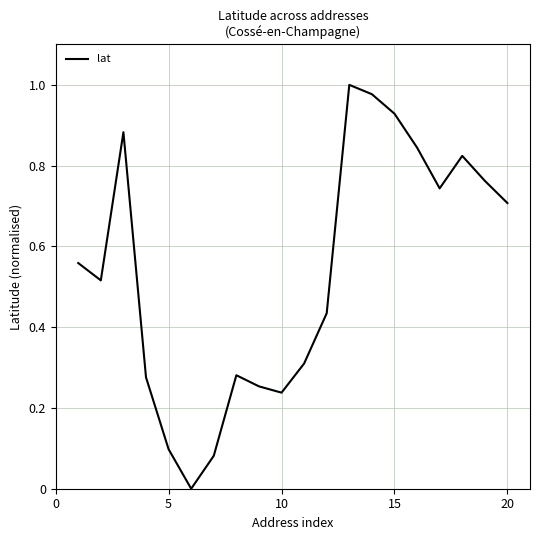

How many points are lower than both their immediate neighbors (excluding endpoints)?

4